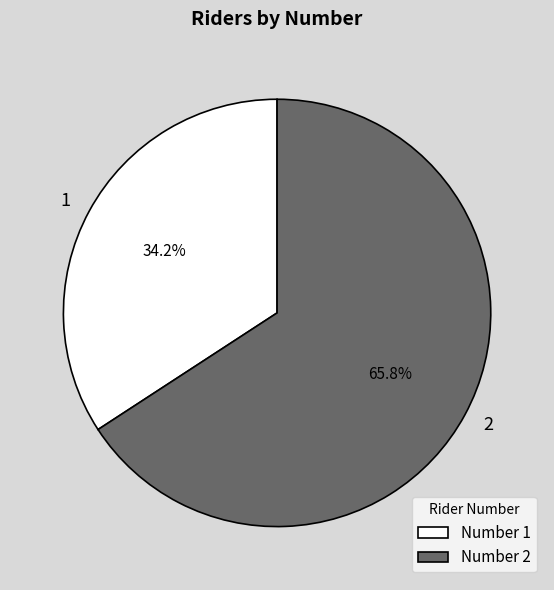

Rank the categories by value from lowest to highest.

Number 1, Number 2